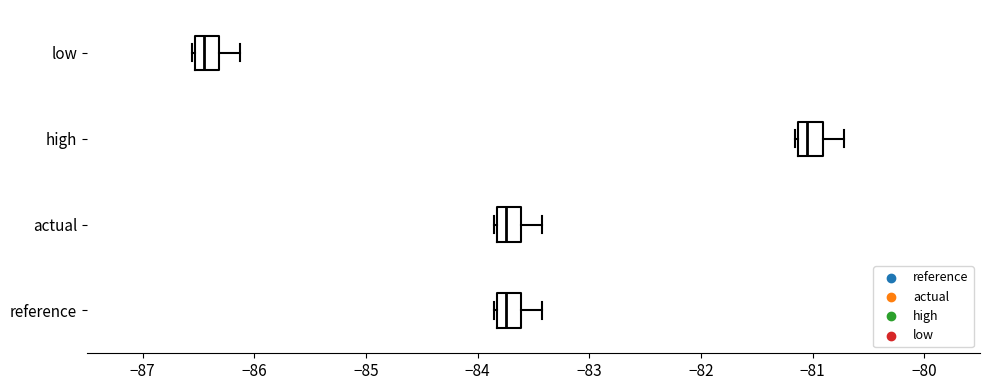

Reading bottom to top, transcribe this box plot: for each box, give where its median line is, the range the box spans, and where its two whiskers end, as read against the x-axis. The values are not printed on the chart, so give them approximately, as read against the axis.

reference: median -83.7, box -83.8 to -83.6, whiskers -83.9 to -83.4
actual: median -83.7, box -83.8 to -83.6, whiskers -83.9 to -83.4
high: median -81.0, box -81.1 to -80.9, whiskers -81.2 to -80.7
low: median -86.4, box -86.5 to -86.3, whiskers -86.6 to -86.1